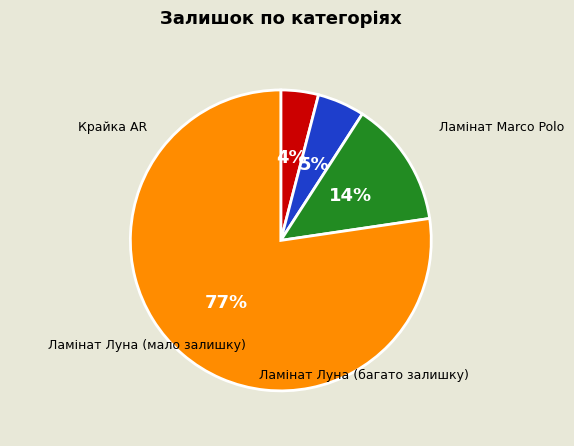

To the nearest percent, what is the difference between the largest and smallest slice percentages?

73%